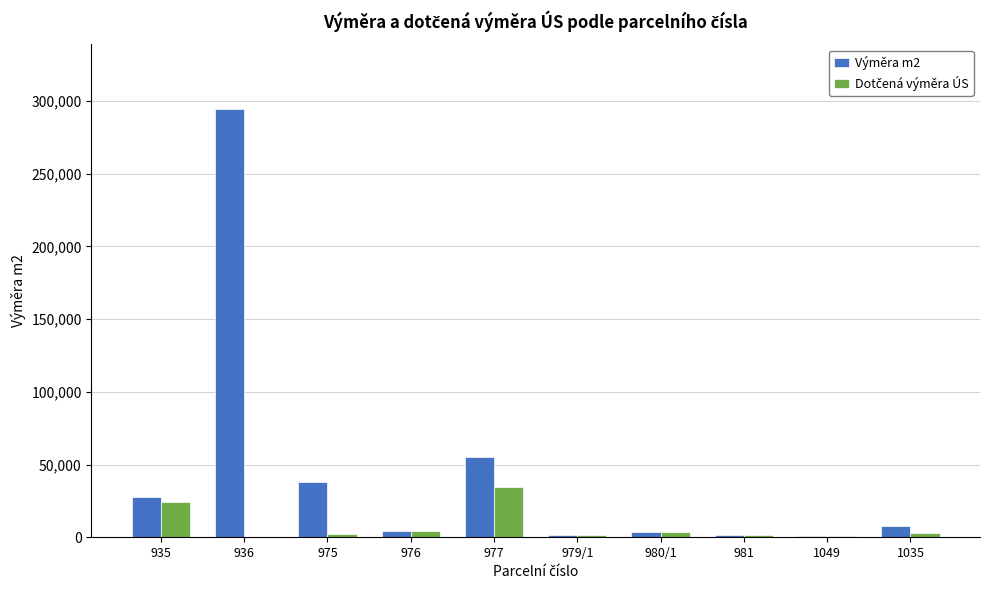

Which series has the largest range (max minus min)?

Výměra m2